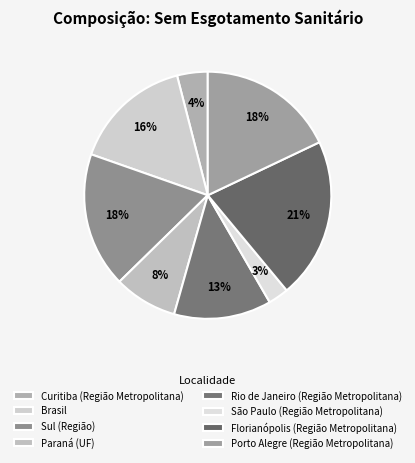

Does Paraná (UF) represent more than half of the total?

No